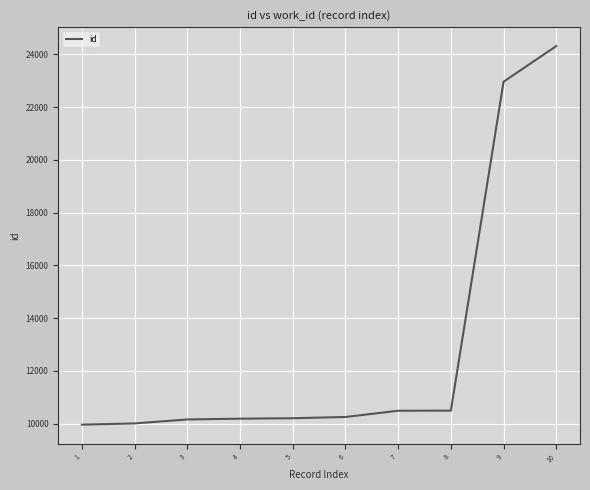

What is the difference between the maximum and minimum values?

14350